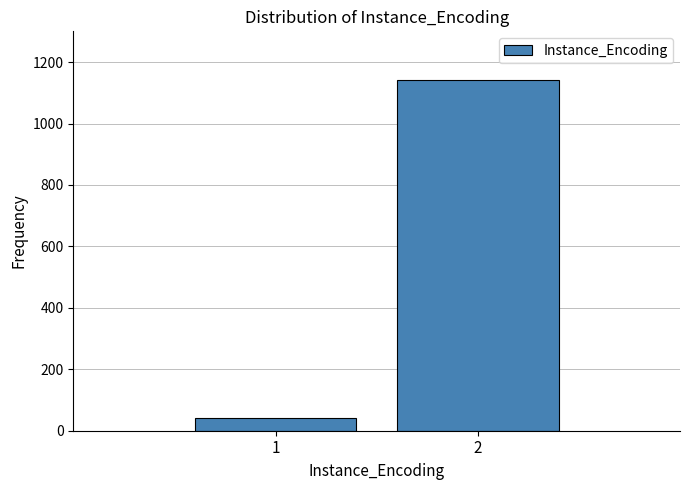

Reading left to right, transcribe all the data shown in this chart.

40	1142